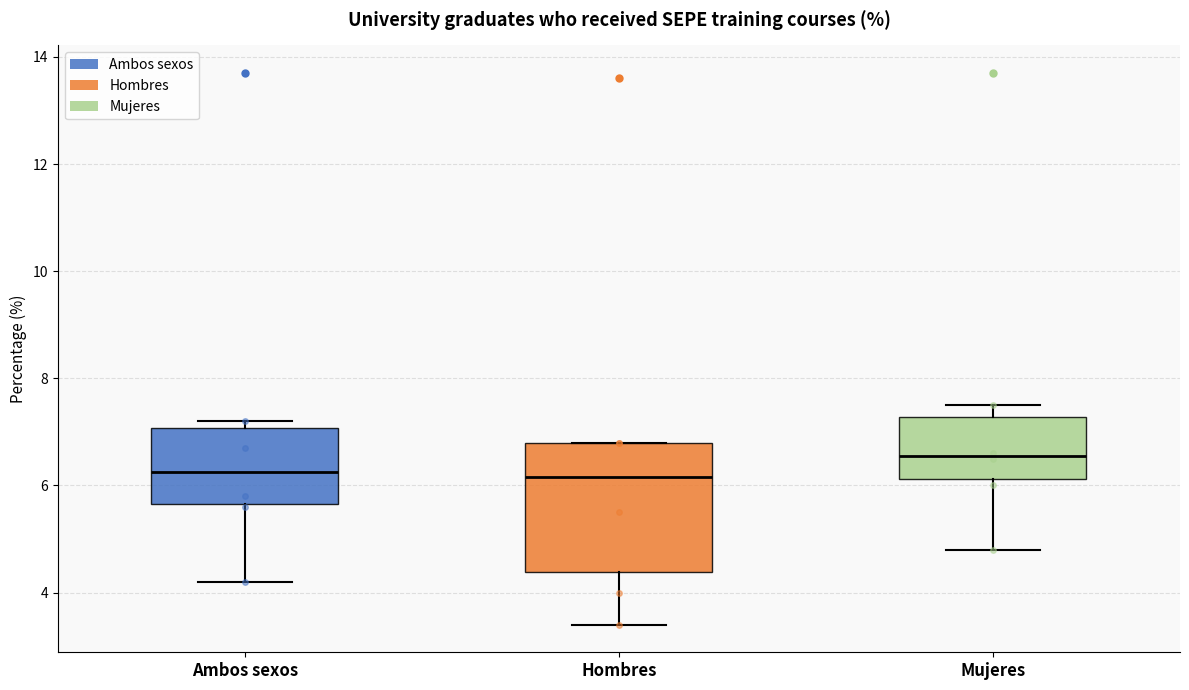

Reading left to right, read every box against the y-axis: the position of its median line, the range the box covers, and the ends of its whiskers. The values are not printed on the chart, so give them approximately, as read against the axis.

Ambos sexos: median 6.2, box 5.6 to 7.0, whiskers 4.2 to 7.2
Hombres: median 6.2, box 4.4 to 6.8, whiskers 3.4 to 6.8
Mujeres: median 6.6, box 6.2 to 7.2, whiskers 4.8 to 7.6